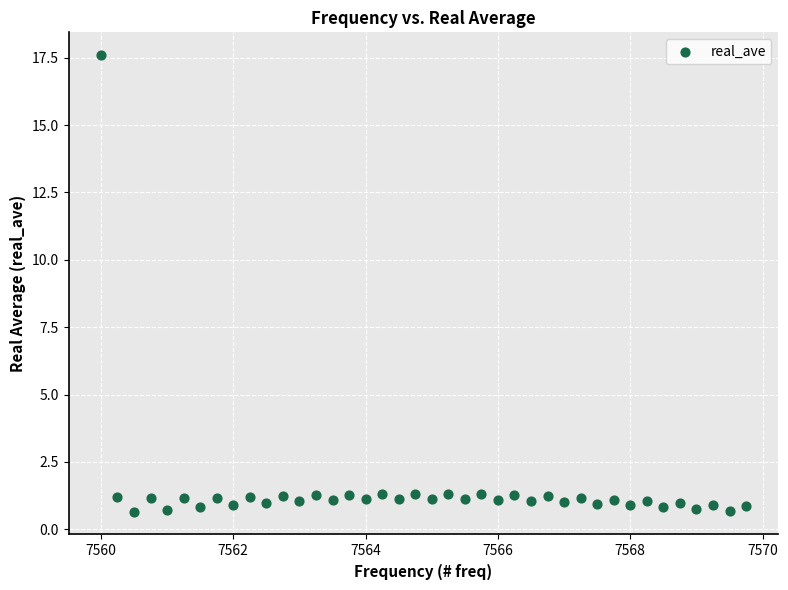

What is the range of X values (max minus min)?

9.8